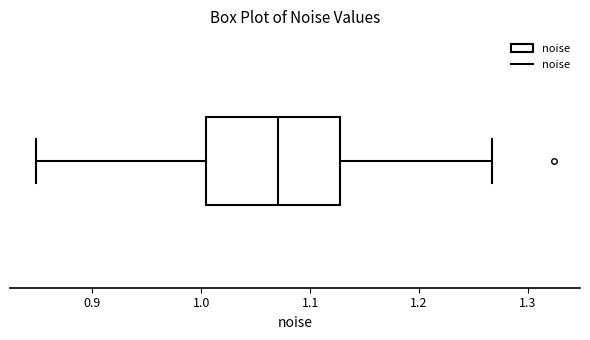

Read this box plot against the x-axis: the position of the median line, the range covered by the box, and the ends of both whiskers. The values are not printed on the chart, so give them approximately, as read against the axis.

median 1.07, box 1.00 to 1.13, whiskers 0.85 to 1.27